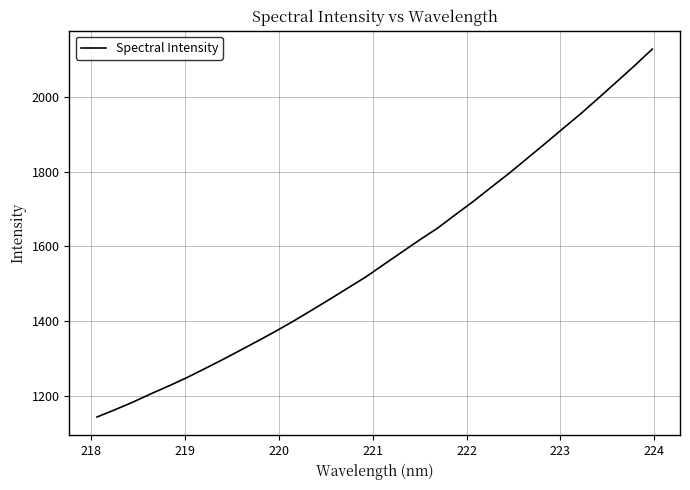

Reading left to right, what are all the values shown in this chart?

1142.7	1162.2	1182.6	1204.7	1225.9	1248.0	1272.0	1296.4	1321.8	1347.3	1373.5	1400.9	1429.8	1458.8	1488.6	1518.2	1551.5	1584.5	1617.4	1648.9	1685.2	1720.7	1758.6	1796.0	1835.6	1875.3	1915.7	1955.6	1998.0	2040.9	2084.1	2129.0